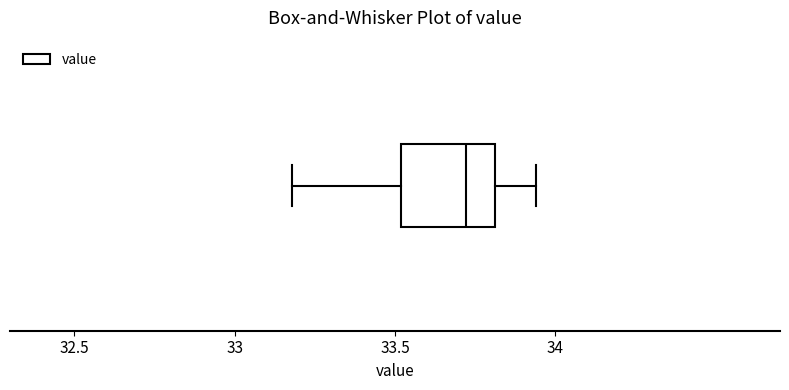

Read this box plot against the x-axis: the position of the median line, the range covered by the box, and the ends of both whiskers. The values are not printed on the chart, so give them approximately, as read against the axis.

median 33.70, box 33.50 to 33.80, whiskers 33.20 to 33.95